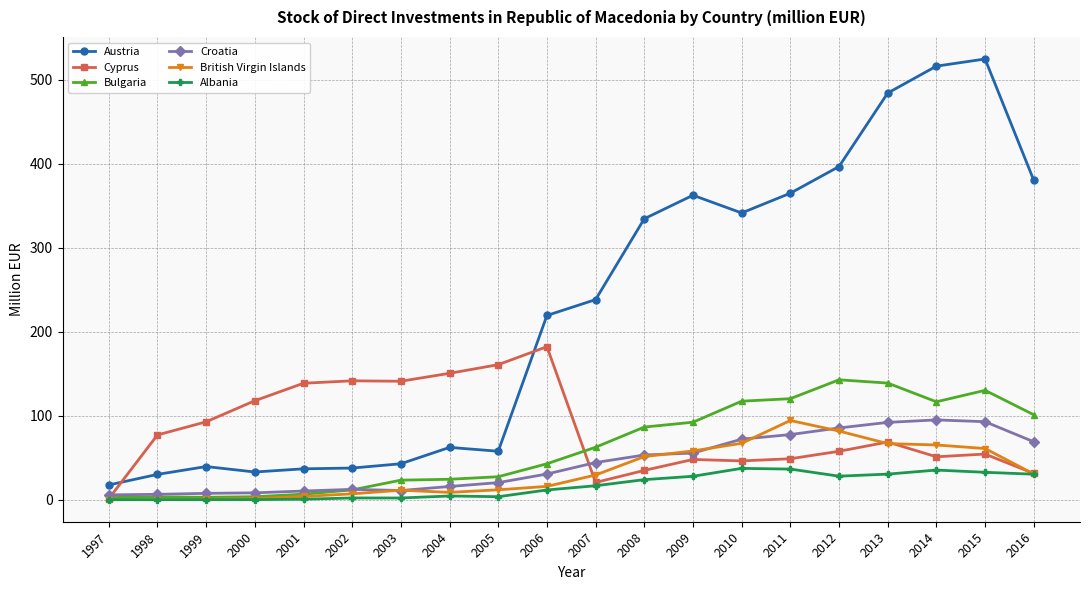

What is the difference between the Bulgaria values at 2013 and 2001?

132.3